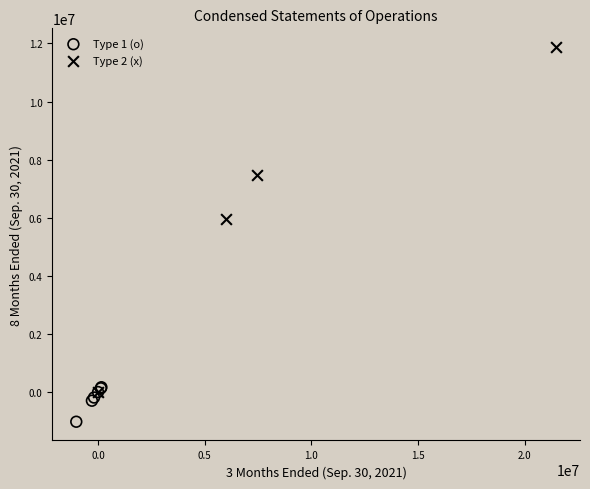

Which series contains the highest Y value?

Type 2 (x)